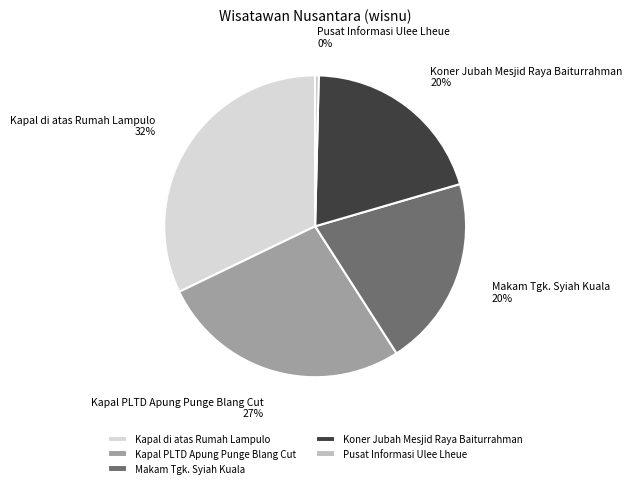

True or false: Pusat Informasi Ulee Lheue accounts for 0% of the total.

True